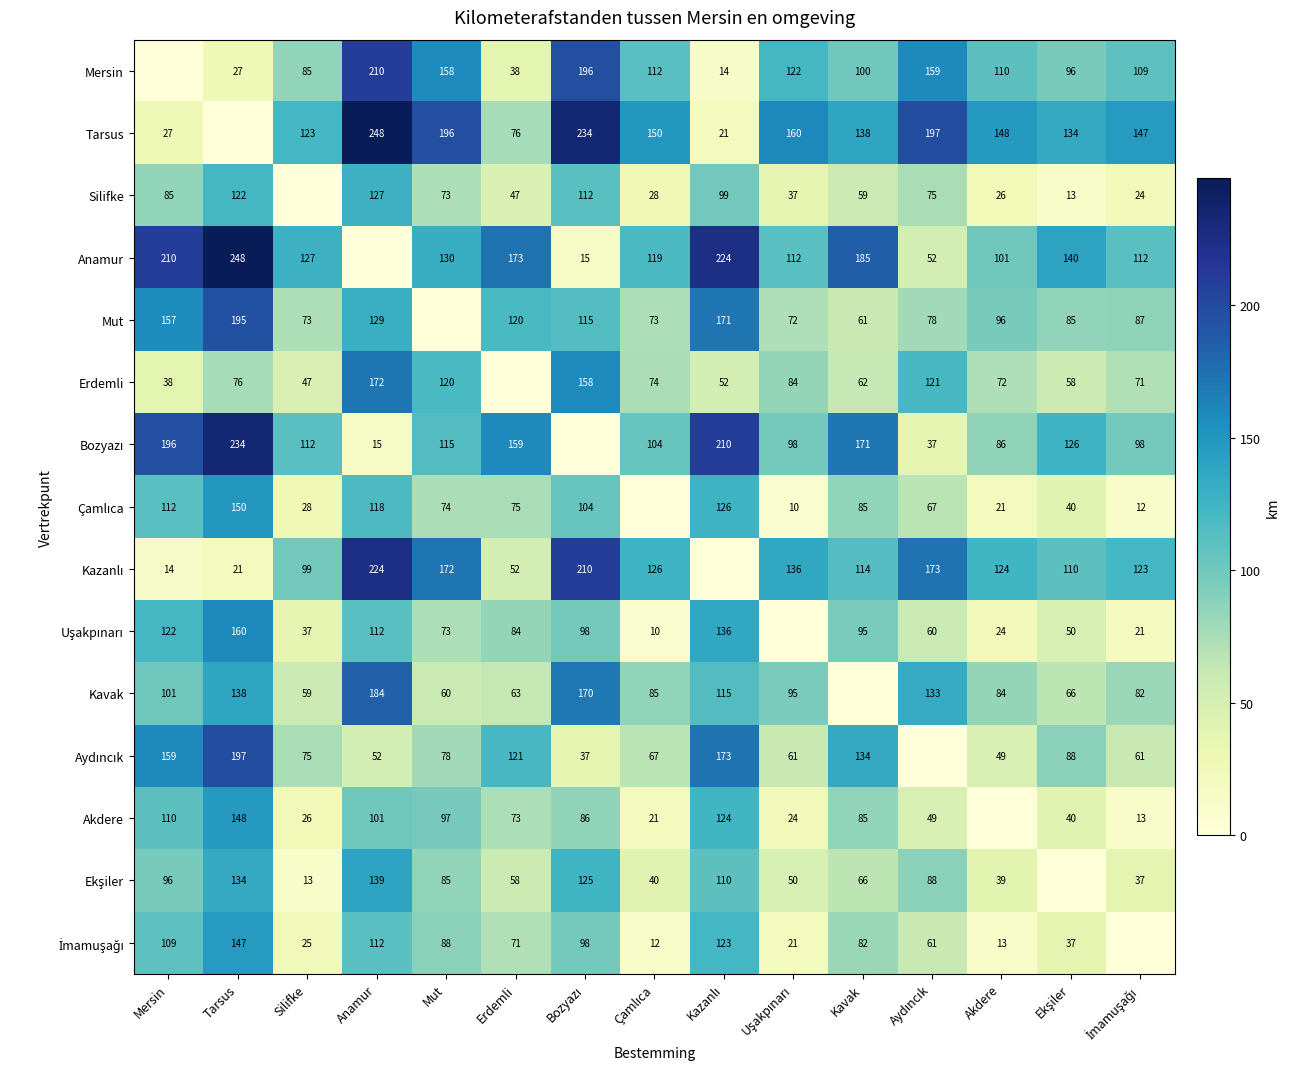

Is it true that Erdemli equals 26 at Mersin?

False